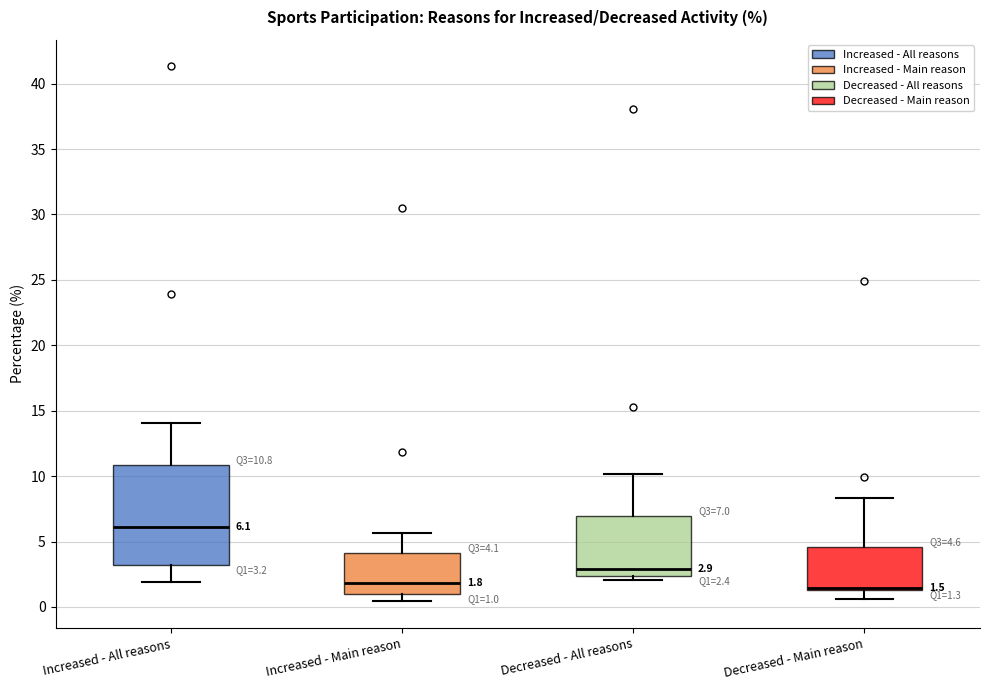

Which box is the tallest, from its lower edge to its upper edge?

Increased - All reasons